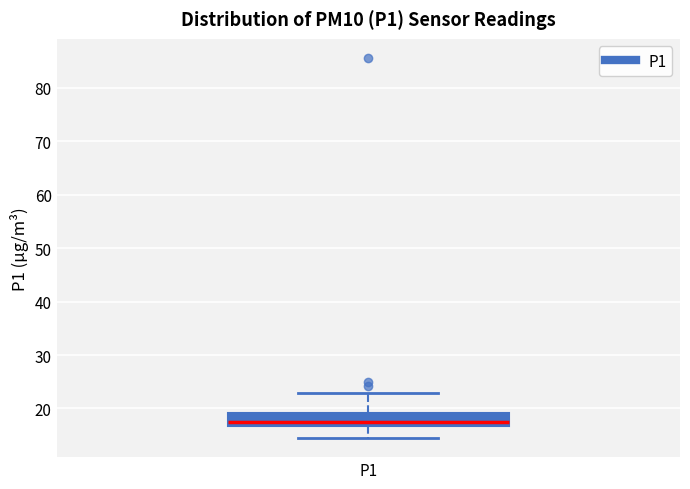

Transcribe this box plot: give where the median line is, the range the box spans, and where the two whiskers end, as read against the y-axis. The values are not printed on the chart, so give them approximately, as read against the axis.

median 17 (just above the box's lower edge), box 17 to 19, whiskers 14 to 23